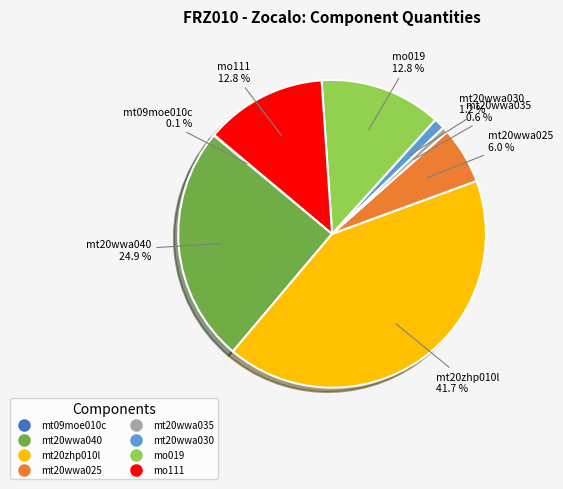

To the nearest percent, what is the difference between the mt20wwa025 and mt20zhp010l slice percentages?

36%